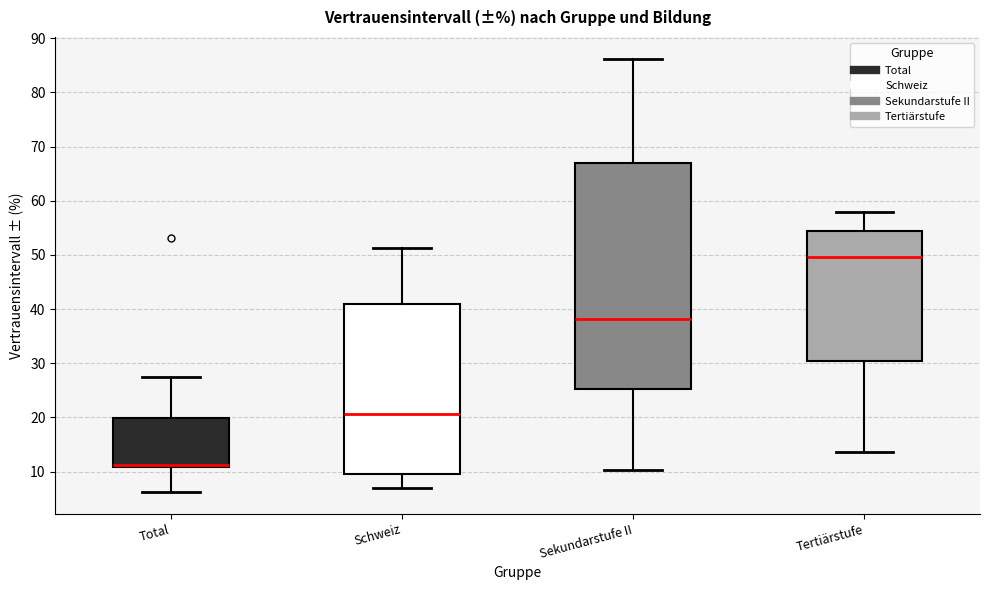

Reading left to right, read every box against the y-axis: the position of its median line, the range the box covers, and the ends of its whiskers. The values are not printed on the chart, so give them approximately, as read against the axis.

Total: median 11 (just above the box's lower edge), box 11 to 20, whiskers 6 to 27
Schweiz: median 21, box 10 to 41, whiskers 7 to 51
Sekundarstufe II: median 38, box 25 to 67, whiskers 10 to 86
Tertiärstufe: median 50, box 30 to 54, whiskers 14 to 58